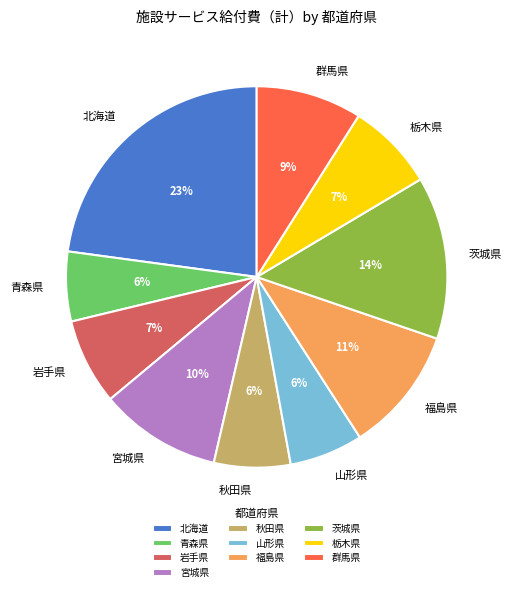

Which category has the biggest portion of the pie?

北海道